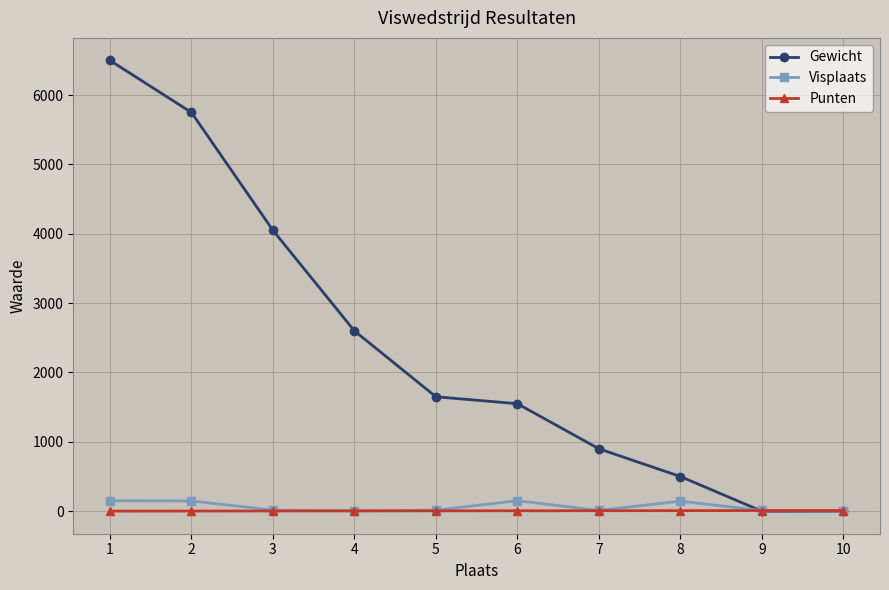

What is the maximum value for Gewicht?

6500